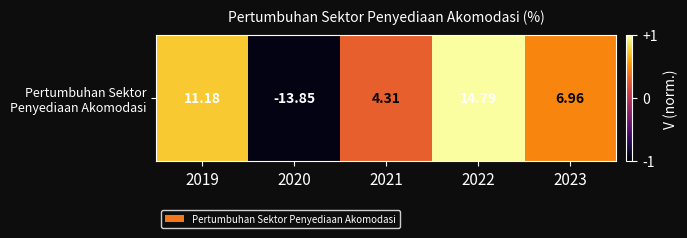

Which category has the lowest value across all series?

2020